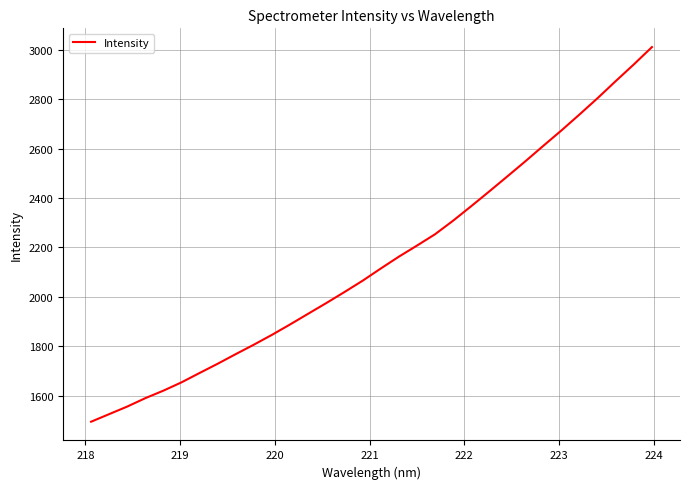

What is the minimum value shown in the chart?

1495.3